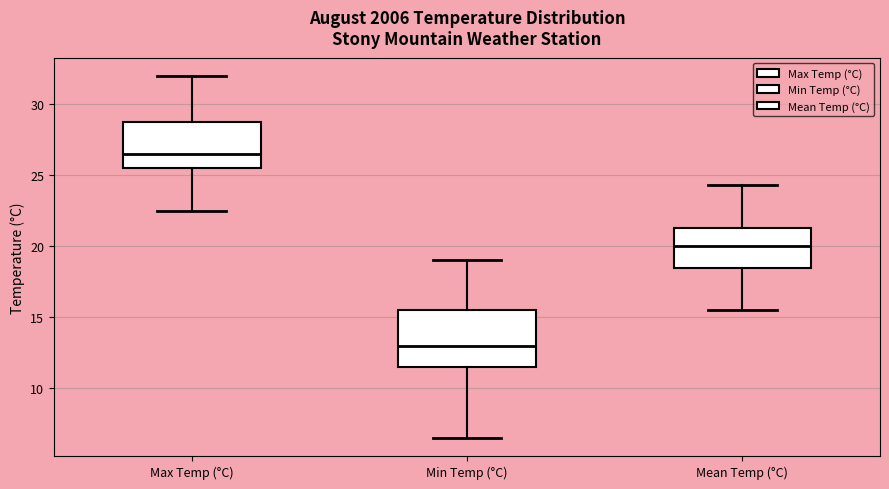

Which box's median line is the lowest?

Min Temp (°C)